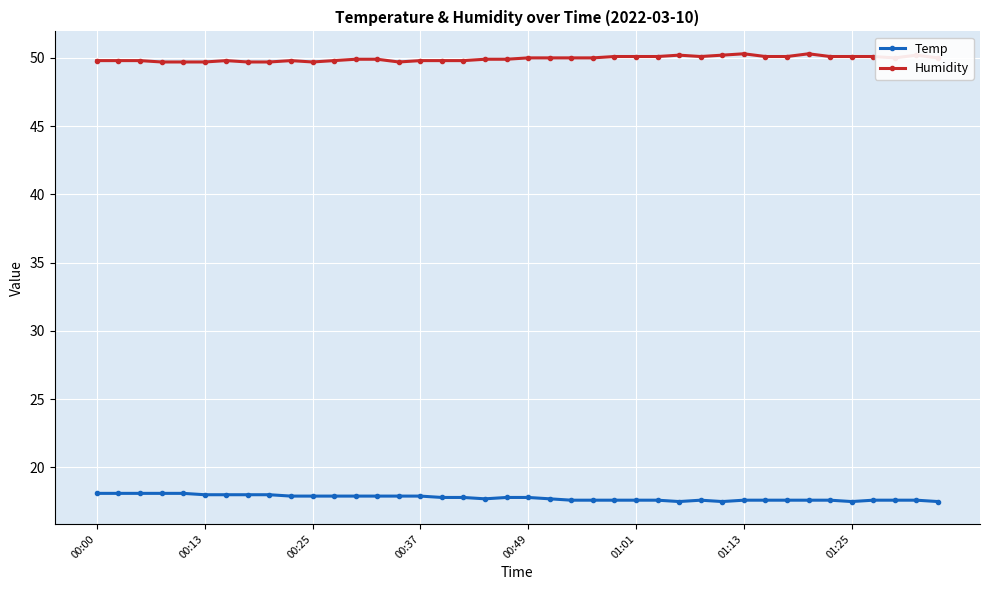

What is the average value of the Temp series?

17.8